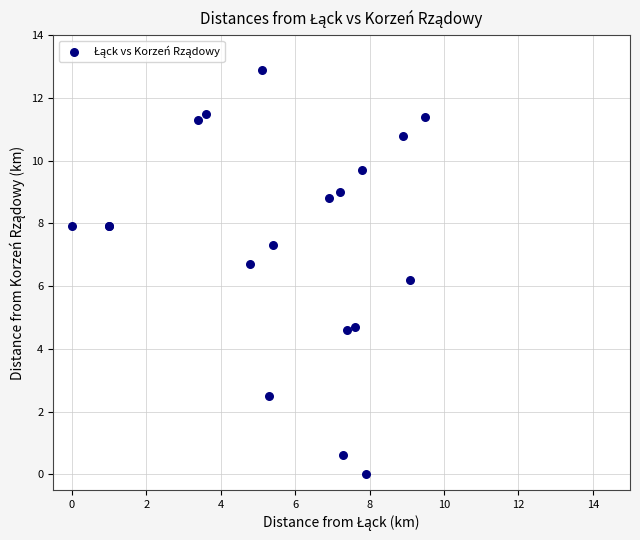

What Y value in the scatter plot is closest to 6?

6.2